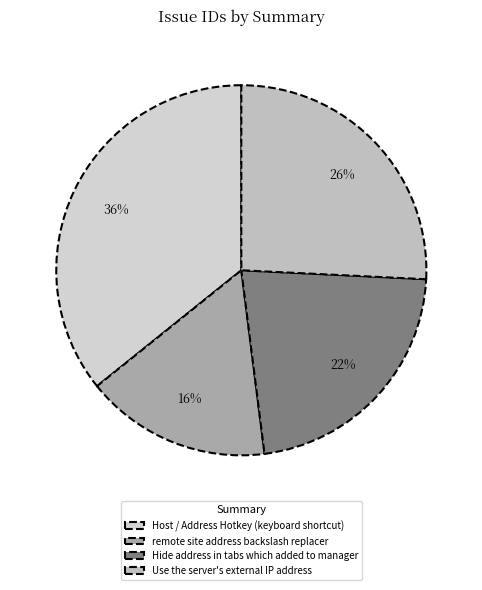

What percentage is the Use the server's external IP address slice, to the nearest percent?

26%